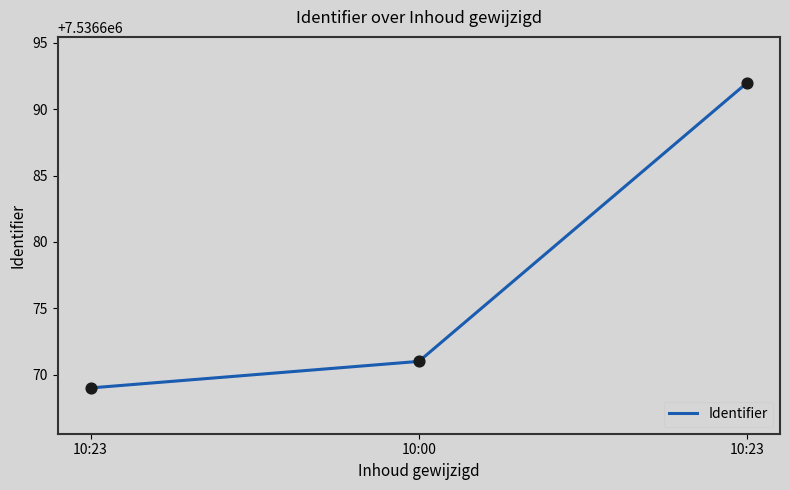

What is the change in value from 10:00 to 10:23?

+21